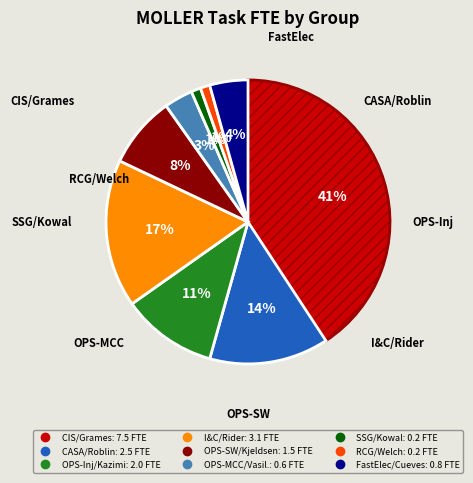

Which slice is the largest?

CIS/Grames